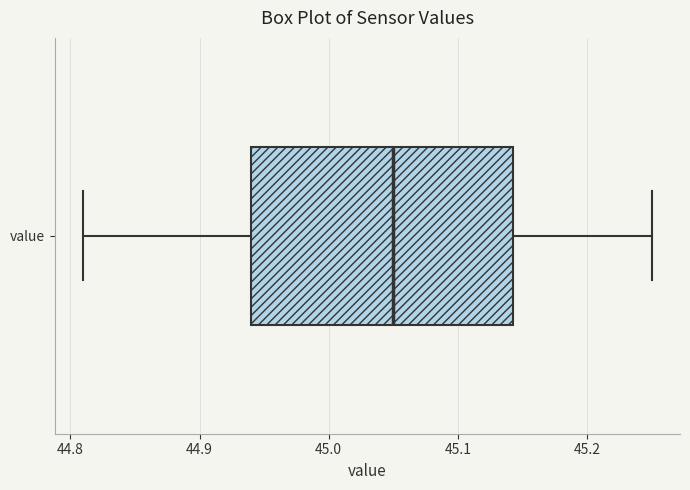

Where does the left whisker of the box for value end on the x-axis? The values are not printed on the chart, so give them approximately, as read against the axis.

44.81